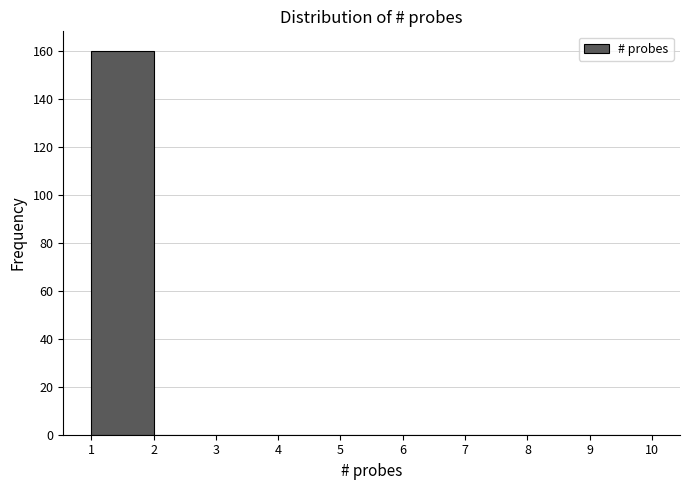

What is the height of the bar covering 1 to 2 on the x-axis? The values are not printed on the chart, so give them approximately, as read against the axis.

160